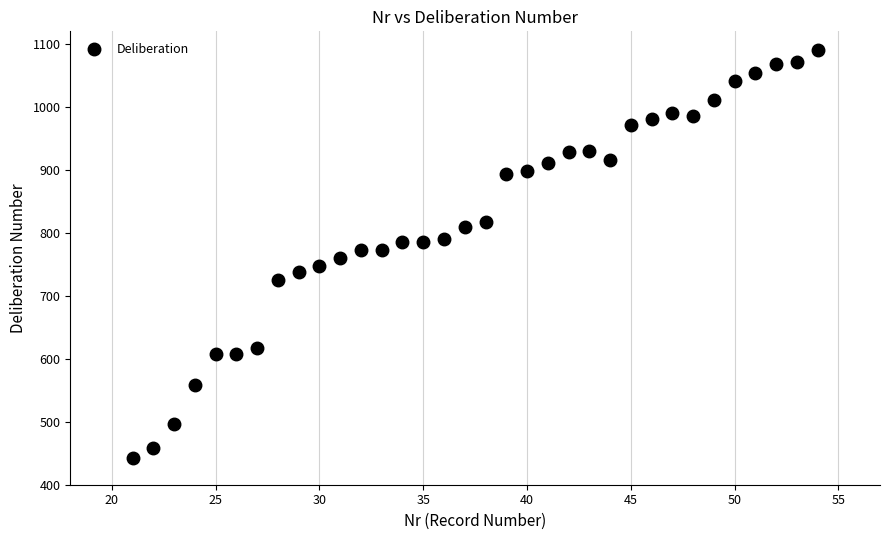

What is the range of Y values (max minus min)?

648